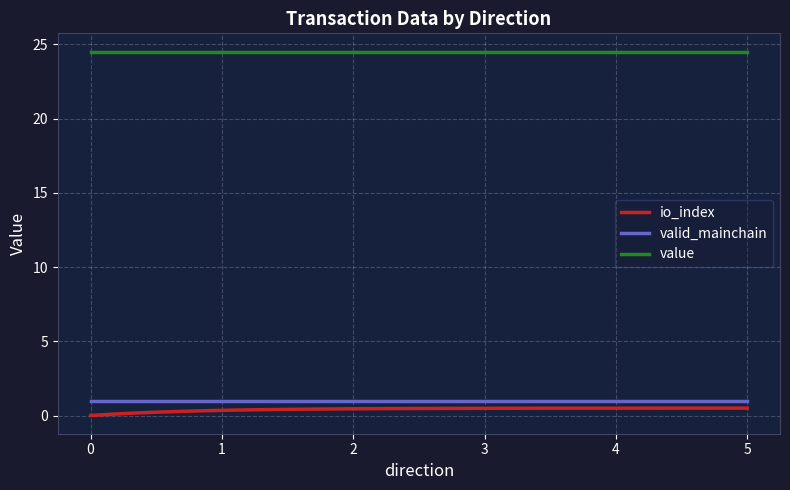

What is the difference between the maximum and minimum values in the io_index series?

0.5